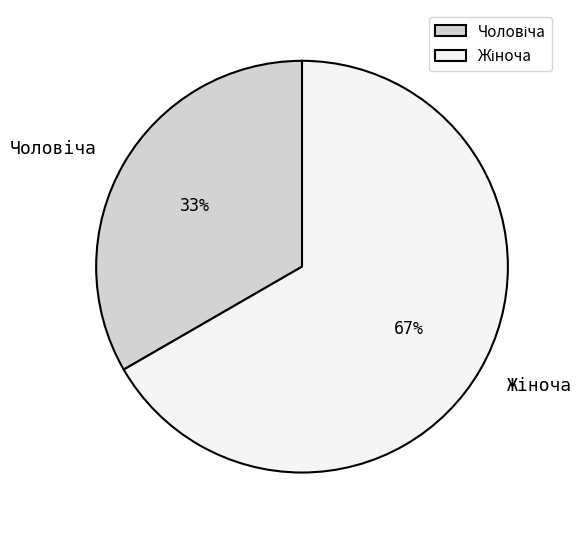

Count the number of slices in the pie.

2